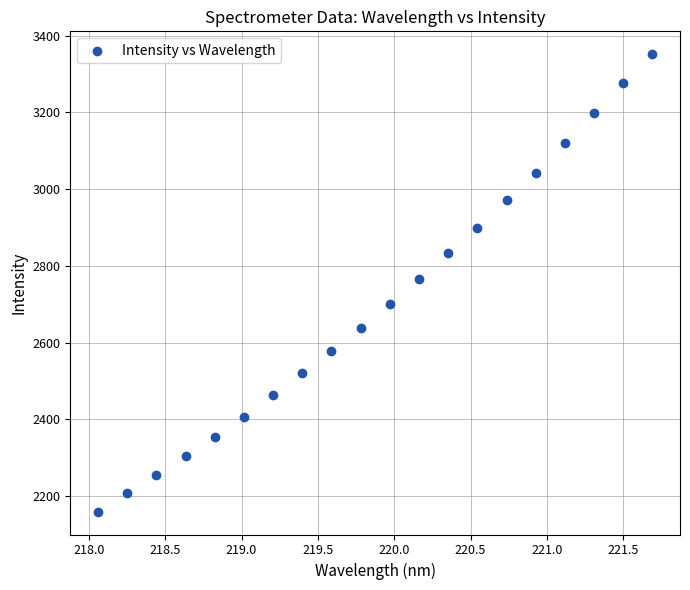

List the coordinates of all points as (X, Y) pairs, reading left to right.

(218.1, 2159.3)  (218.3, 2206.9)  (218.4, 2254.3)  (218.6, 2303.5)  (218.8, 2352.9)  (219.0, 2406.7)  (219.2, 2462.7)  (219.4, 2520.3)  (219.6, 2578.6)  (219.8, 2638.4)  (220.0, 2700.9)  (220.2, 2765.7)  (220.4, 2832.2)  (220.5, 2899.8)  (220.7, 2971.2)  (220.9, 3042.5)  (221.1, 3120.7)  (221.3, 3199.5)  (221.5, 3276.2)  (221.7, 3351.5)